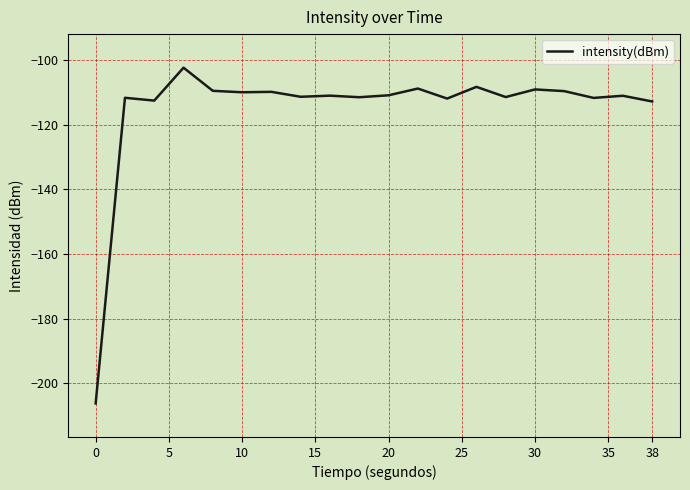

What is the difference between the maximum and minimum values?

103.9